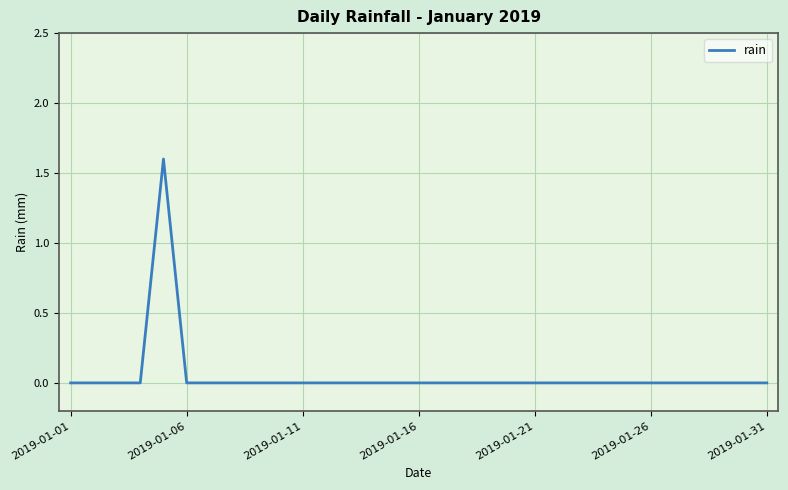

What is the difference between the maximum and minimum values?

1.6